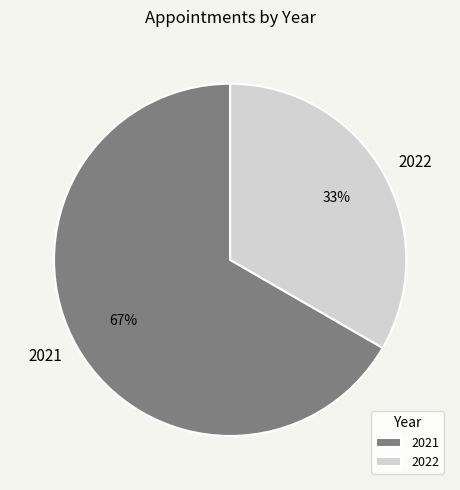

Is it true that 2022 is 33% of the pie?

True